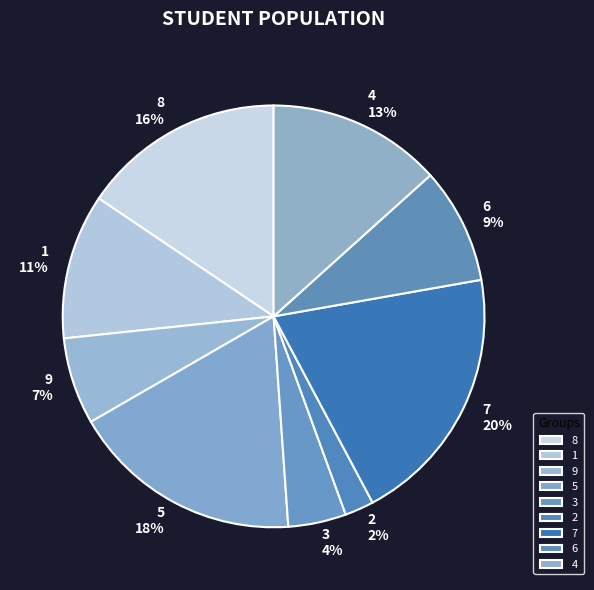

Do 5 and 1 together represent more than half of the pie?

No